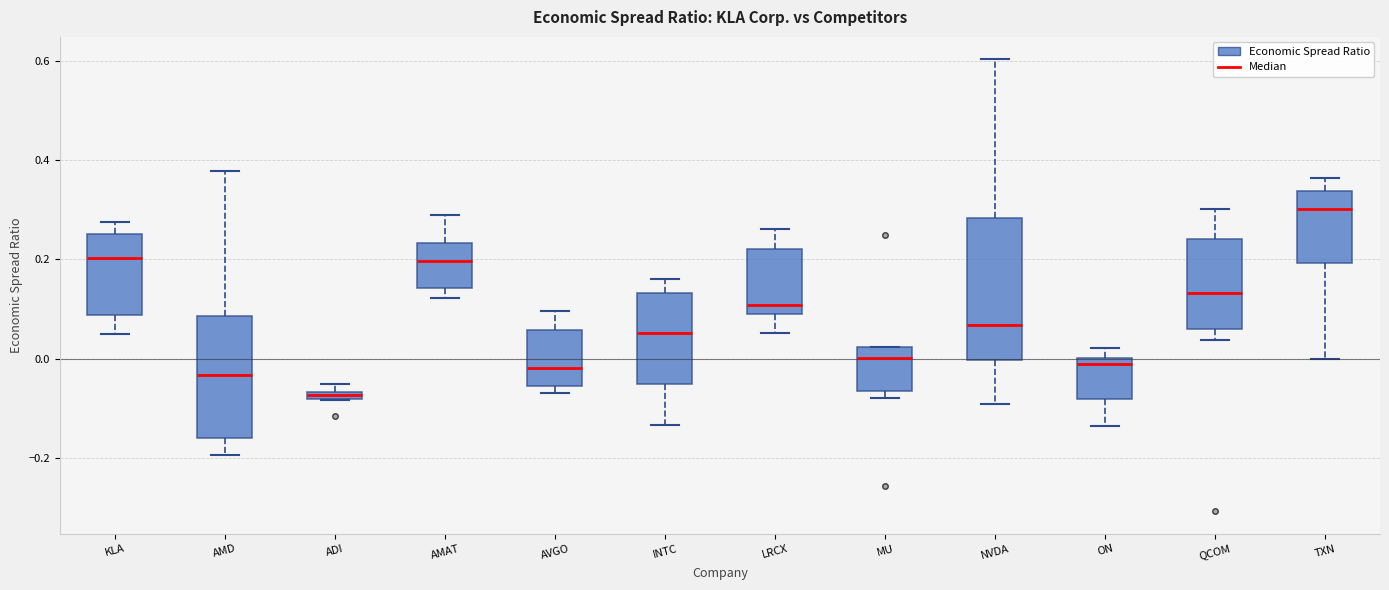

Where is the upper edge of the box for ADI on the y-axis? The values are not printed on the chart, so give them approximately, as read against the axis.

-0.06